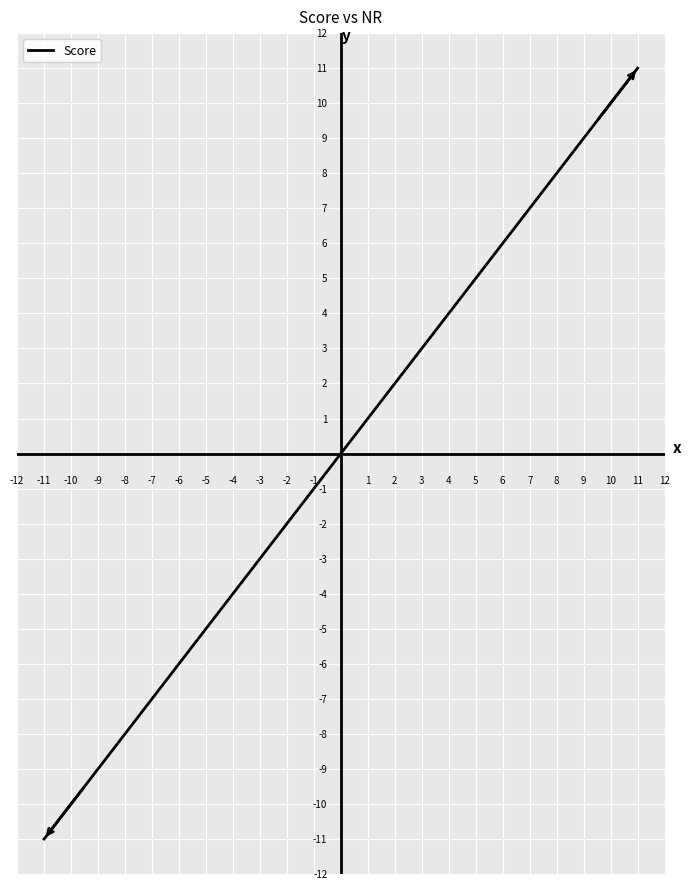

What is the greatest value displayed?

11.0